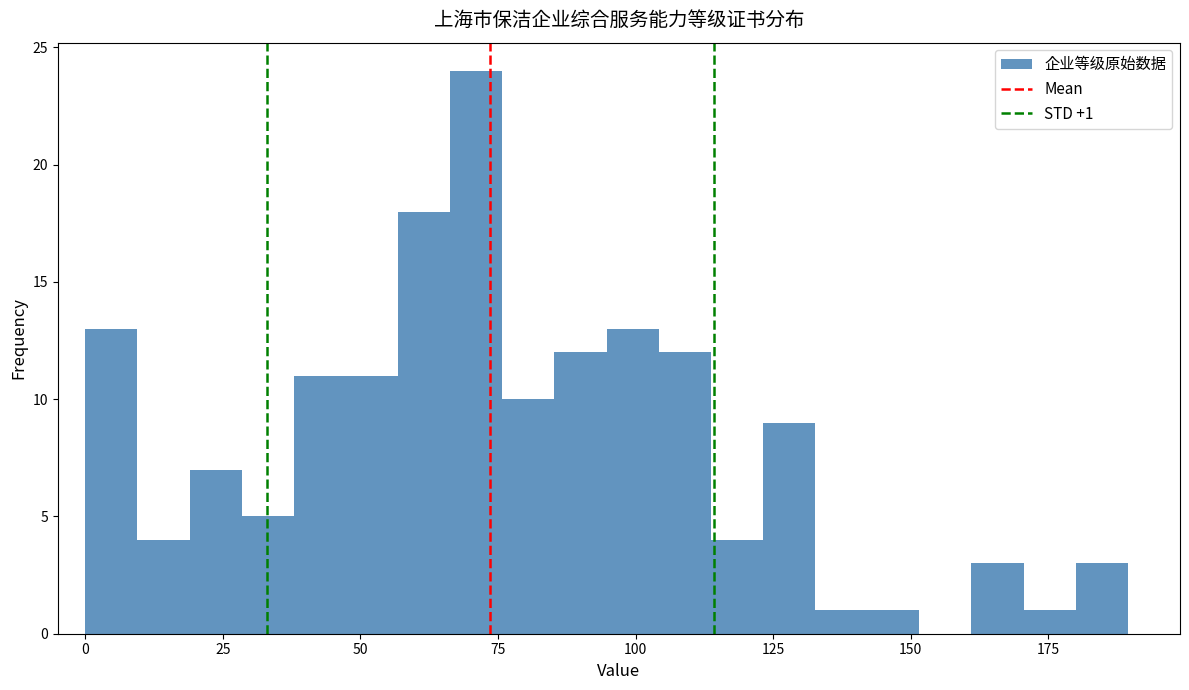

Around what value on the x-axis is the tallest bar? Give the approximate position of its centre, as read against the axis.

70